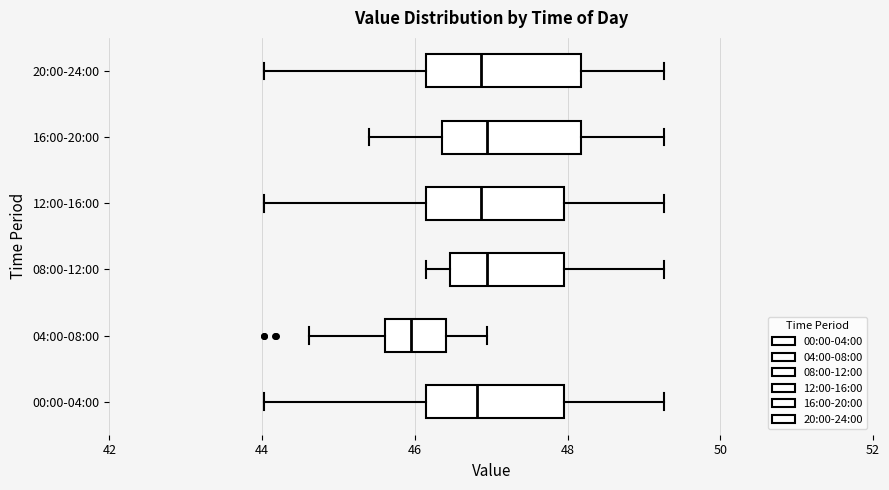

Comparing the boxes themselves (not the whiskers), which one is the widest?

20:00-24:00